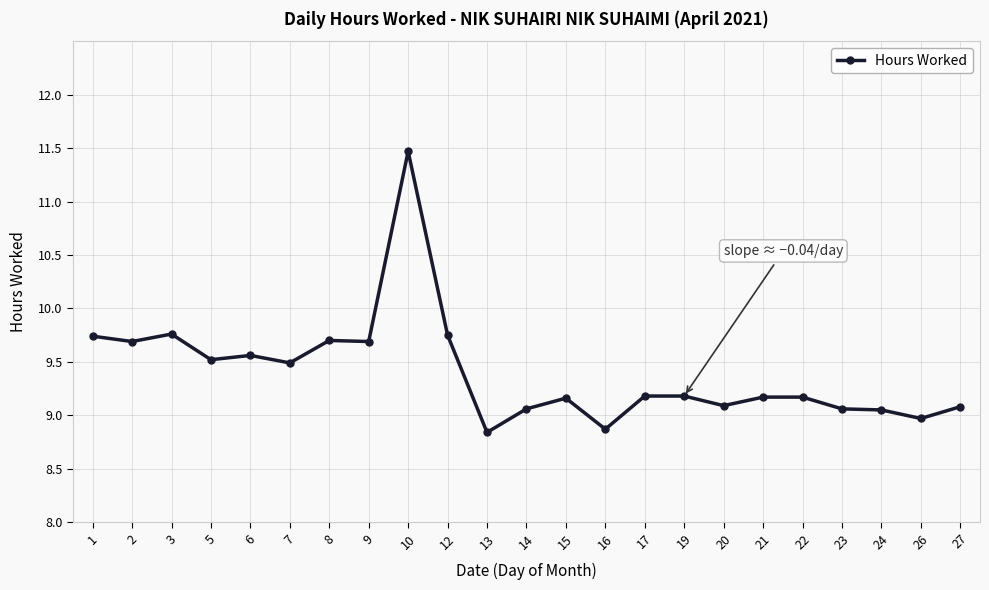

What is the value of the 13th point from the left?

9.2